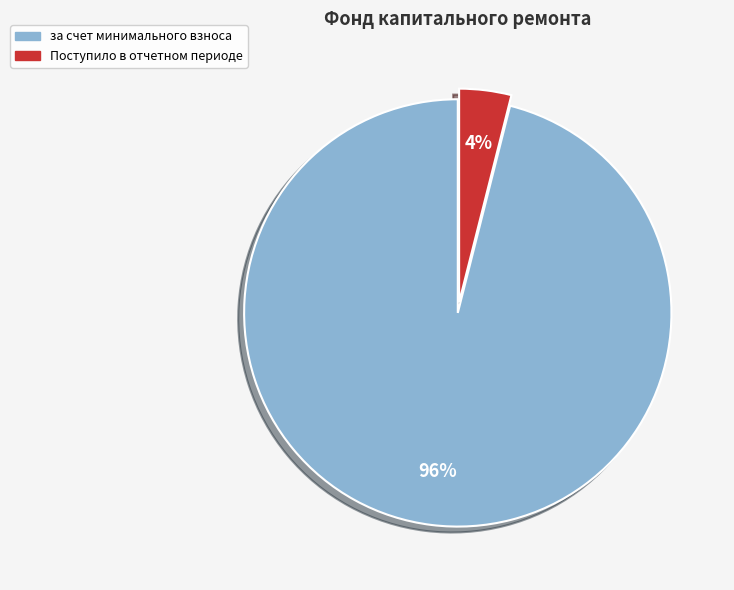

To the nearest percent, what portion does за счет минимального взноса represent?

96%